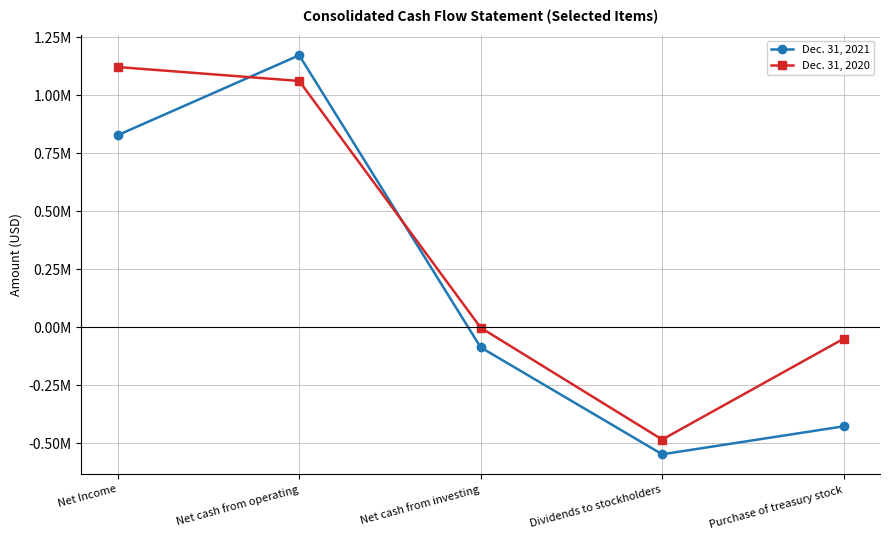

At which category is the sum across all series the highest?

Net cash from operating